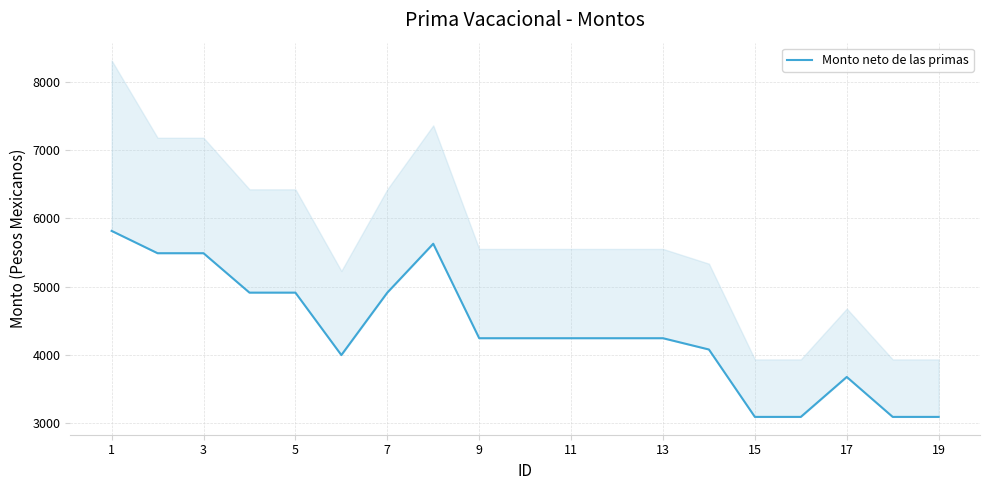

Is it true that the value at 11 is 2658.2?

False